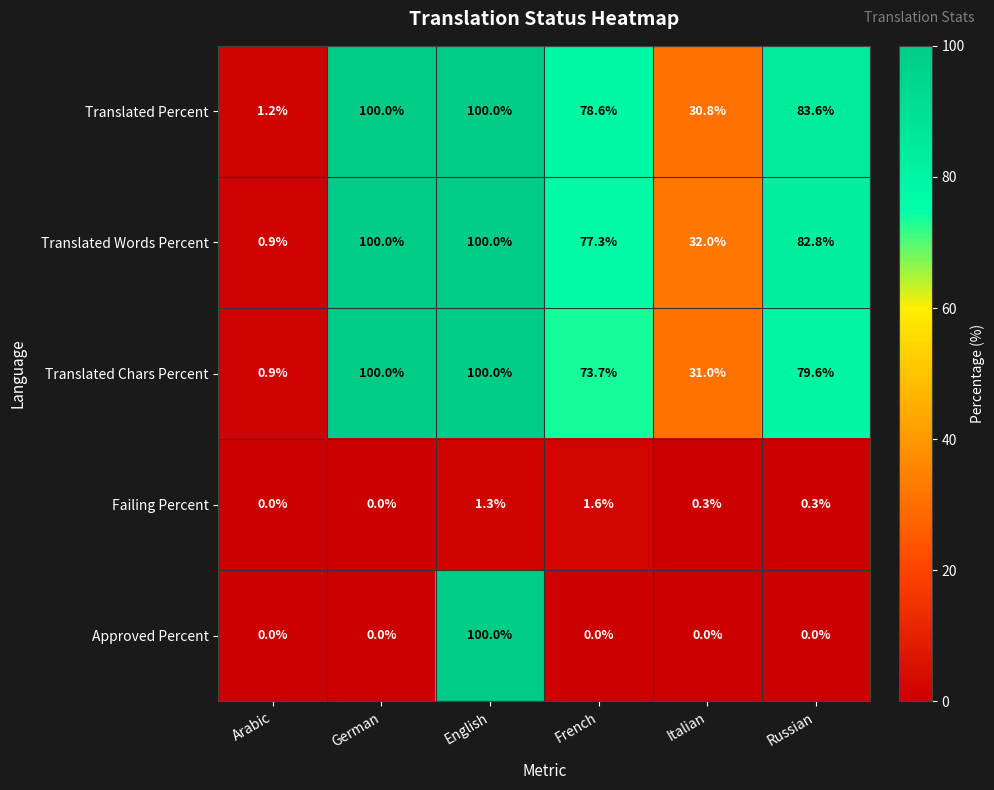

At which label does Translated Percent reach its minimum?

Arabic